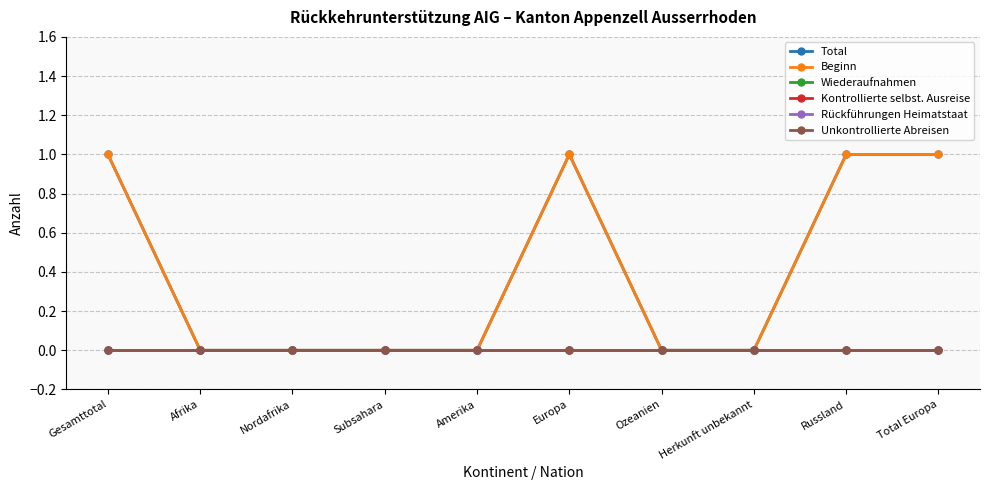

Does the chart have visible grid lines?

Yes